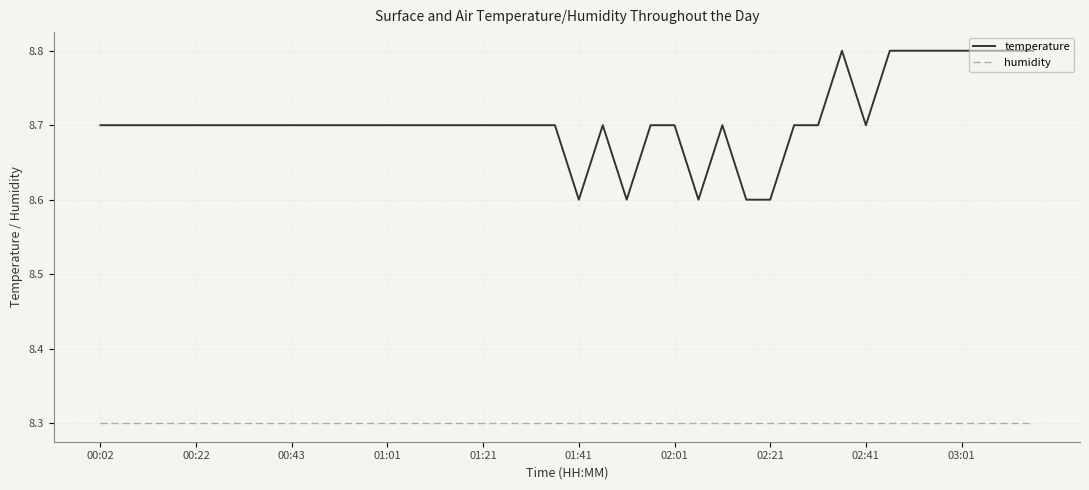

Which series has the widest spread of values?

temperature